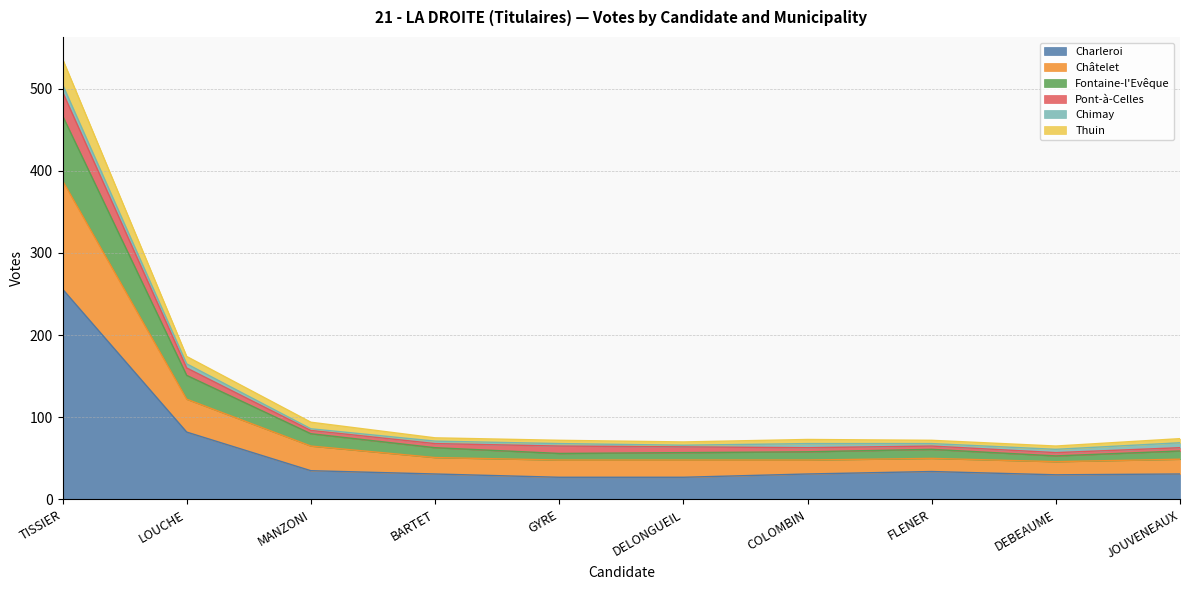

How many interior local valleys does the Châtelet series have?

2